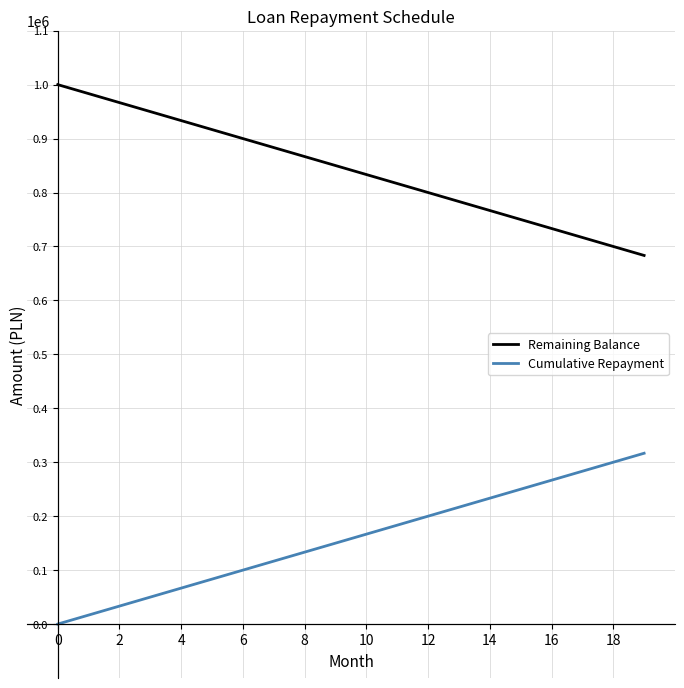

What is the maximum value for Remaining Balance?

1000000.0